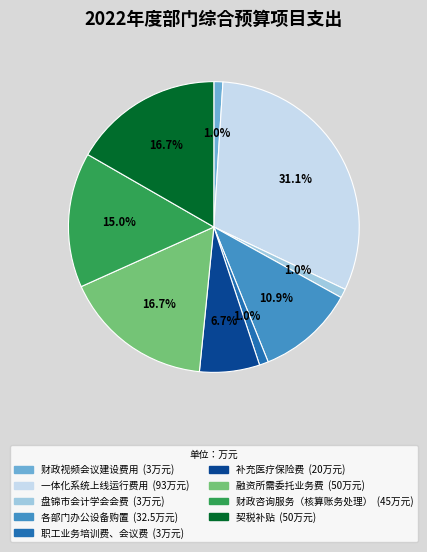

What percentage is the 职工业务培训费、会议费 slice, to the nearest percent?

1%